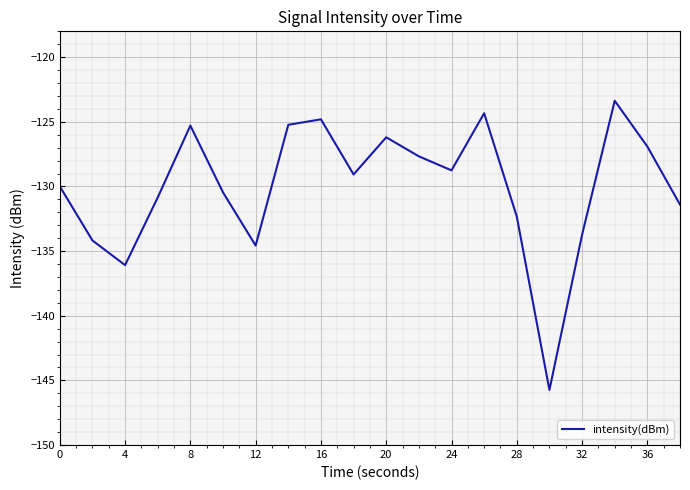

How many values exceed -129?

9